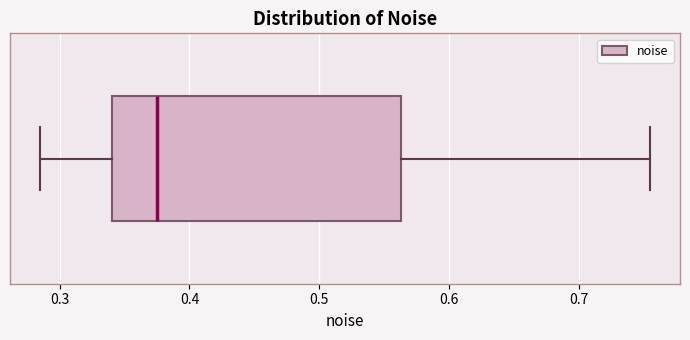

Read this box plot against the x-axis: the position of the median line, the range covered by the box, and the ends of both whiskers. The values are not printed on the chart, so give them approximately, as read against the axis.

median 0.38, box 0.34 to 0.56, whiskers 0.29 to 0.75